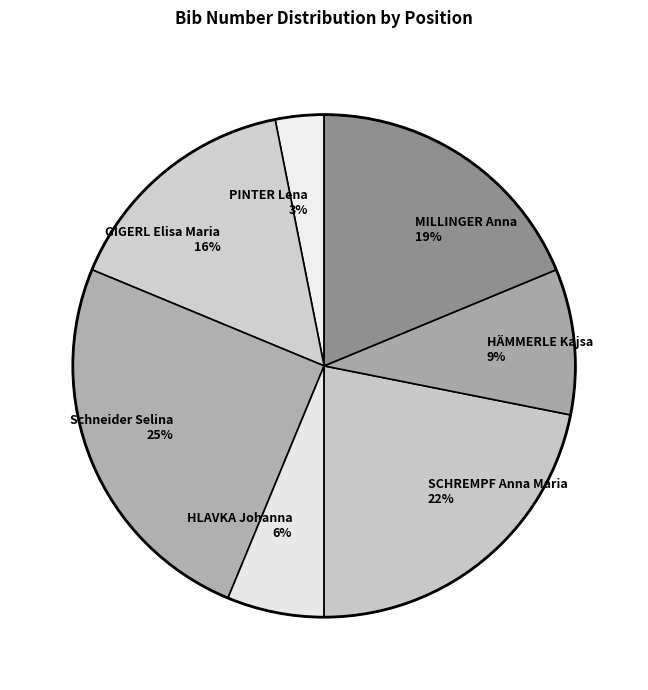

Approximately how many times larger is the value at HLAVKA Johanna compared to PINTER Lena?

2.0